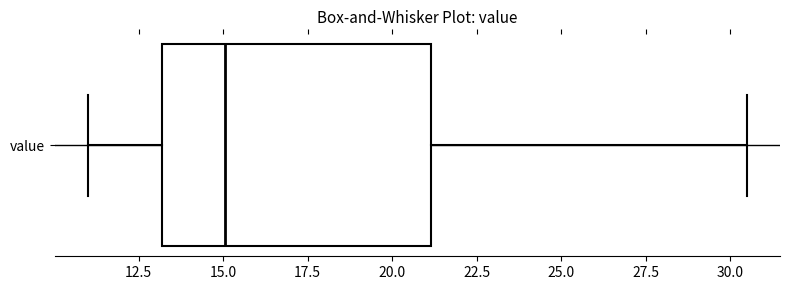

Where does the median line of the box for value sit on the x-axis? The values are not printed on the chart, so give them approximately, as read against the axis.

15.0